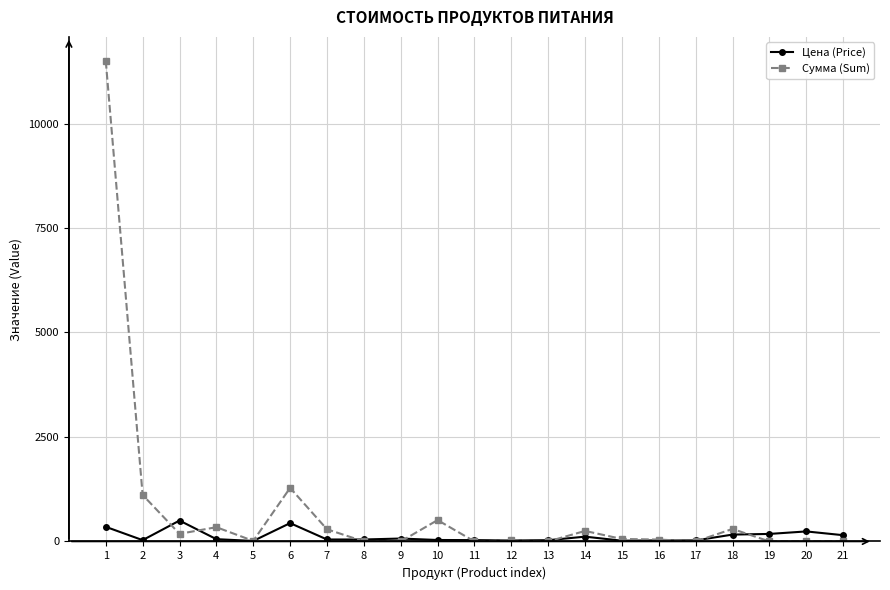

Where does the Сумма (Sum) series first go above 45?

1